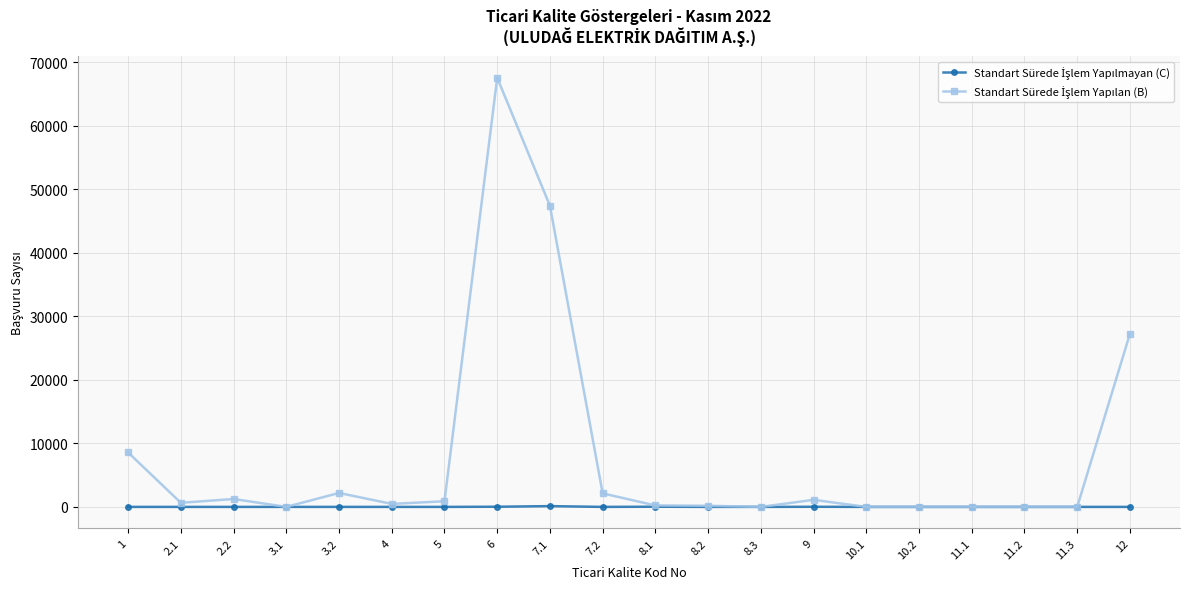

Between 3.2 and 11.1, which is larger?

3.2